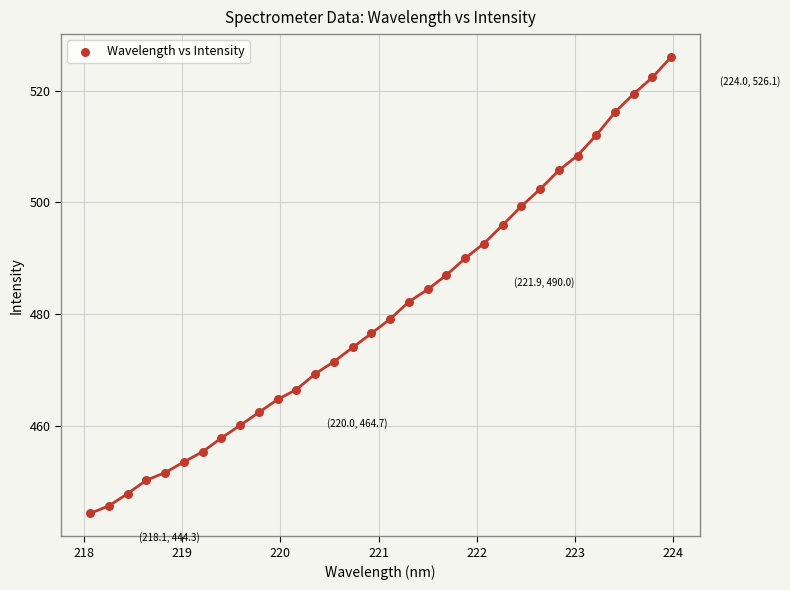

What is the range of Y values (max minus min)?

81.8